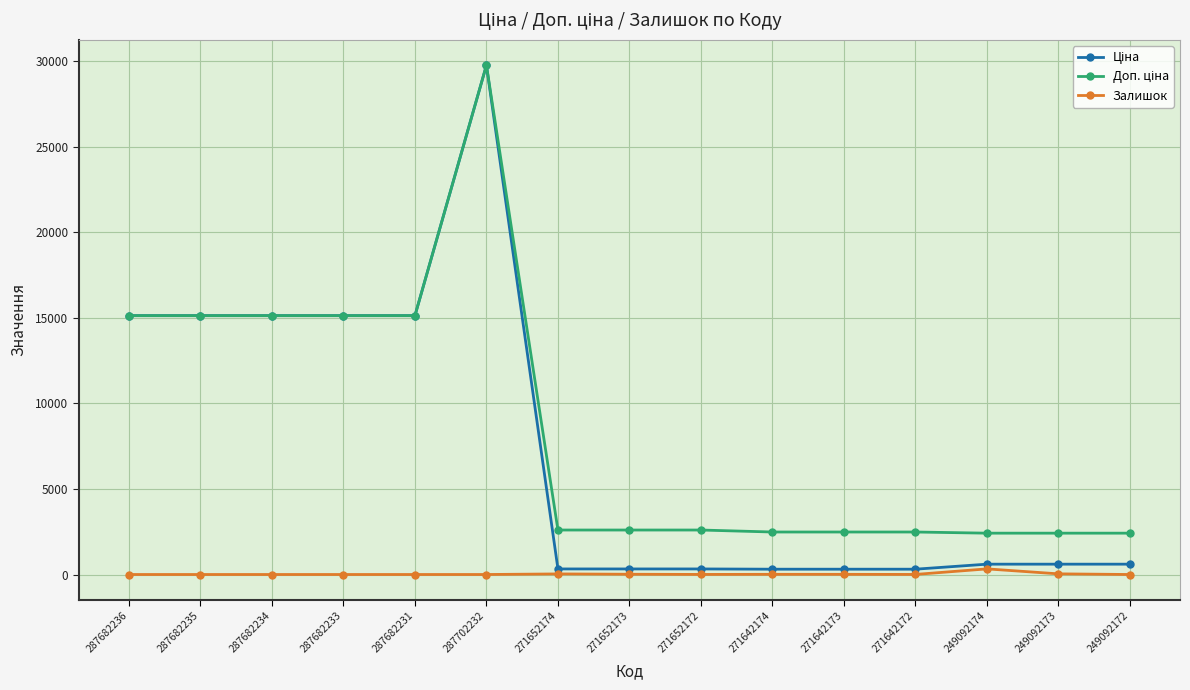

Which label corresponds to the largest value in the chart?

287702232